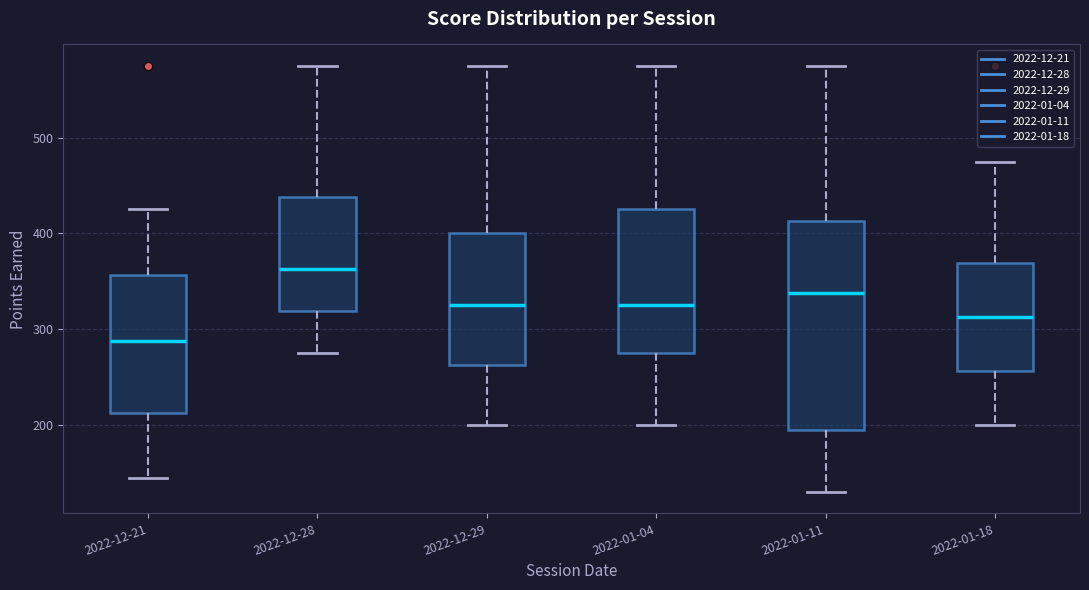

Reading left to right, transcribe this box plot: for each box, give where its median line is, the range the box spans, and where its two whiskers end, as read against the y-axis. The values are not printed on the chart, so give them approximately, as read against the axis.

2022-12-21: median 290, box 210 to 360, whiskers 150 to 430
2022-12-28: median 360, box 320 to 440, whiskers 280 to 580
2022-12-29: median 330, box 260 to 400, whiskers 200 to 580
2022-01-04: median 330, box 280 to 430, whiskers 200 to 580
2022-01-11: median 340, box 200 to 410, whiskers 130 to 580
2022-01-18: median 310, box 260 to 370, whiskers 200 to 480